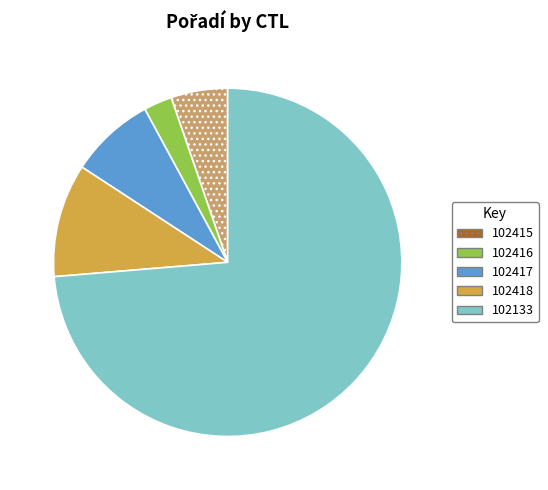

Which category has the smallest portion of the pie?

102416